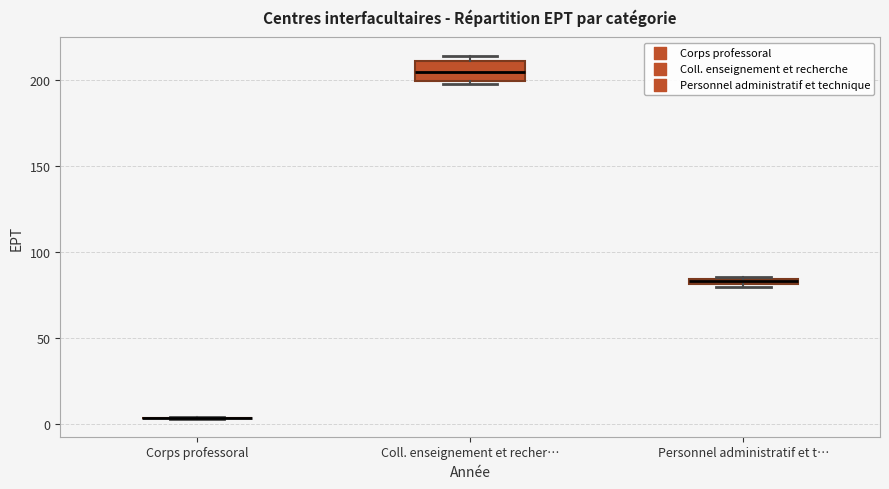

Where is the lower edge of the box for Coll. enseignement et recher… on the y-axis? The values are not printed on the chart, so give them approximately, as read against the axis.

200